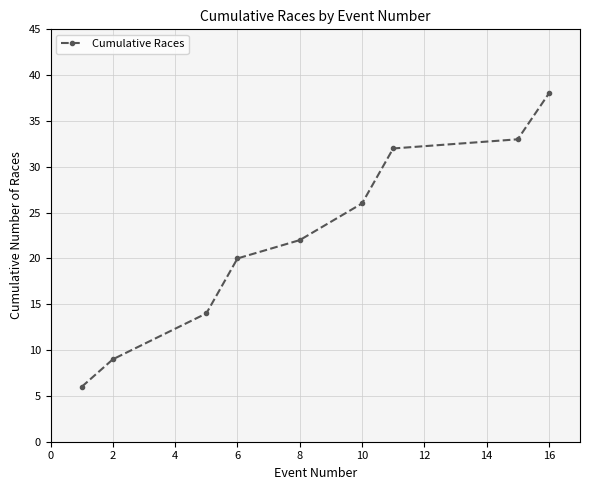

What is the maximum value shown in the chart?

38